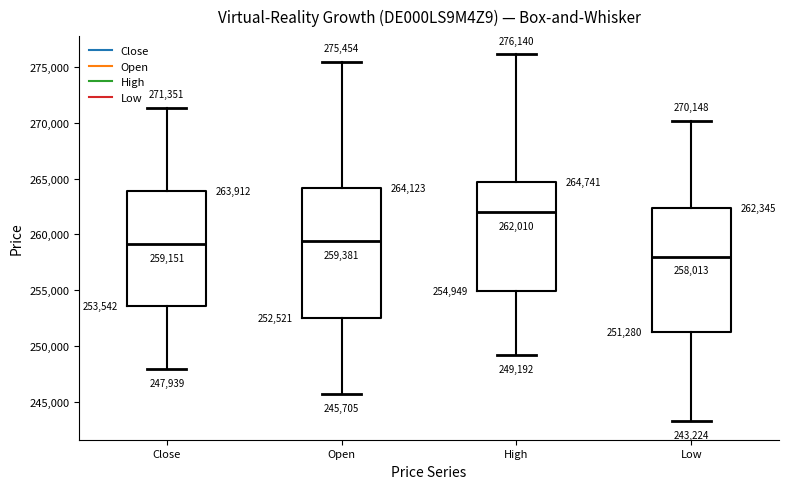

Which box's median line is the lowest?

Low